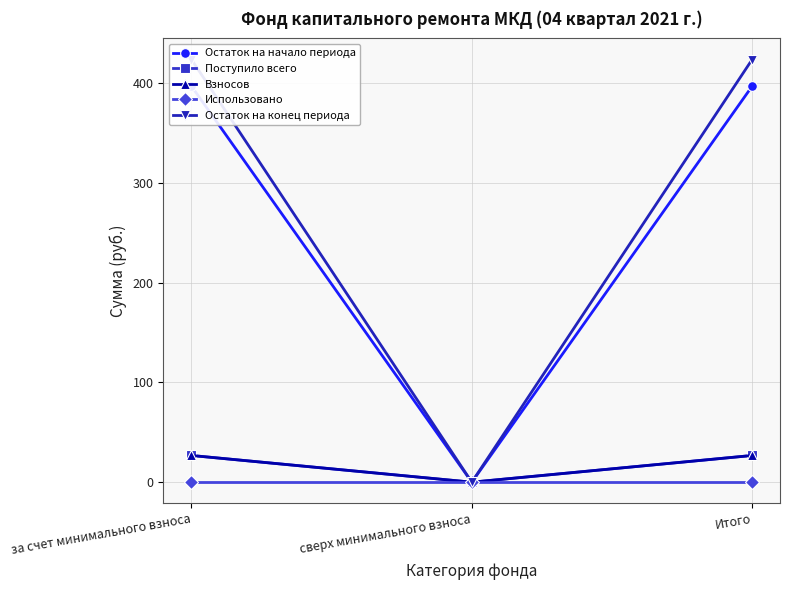

What is the total value across all series at Итого?

873.5